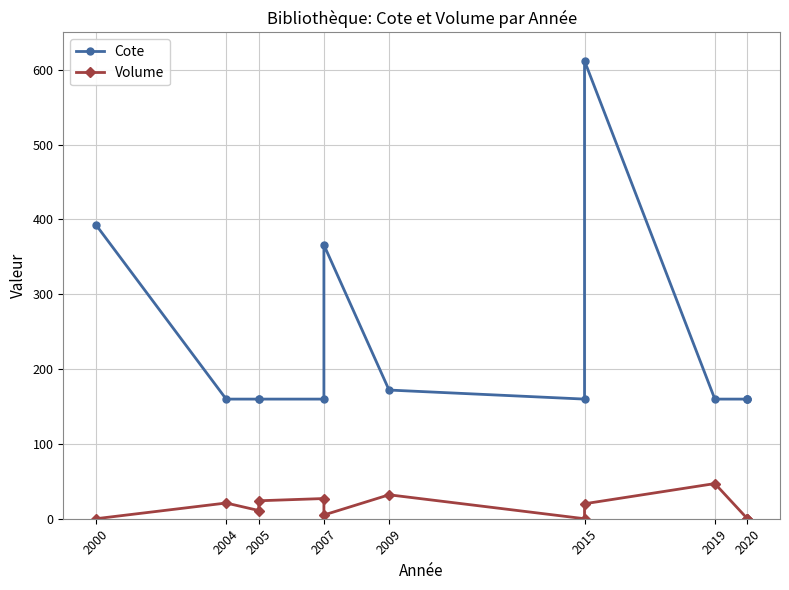

How many lines are shown in the chart?

2